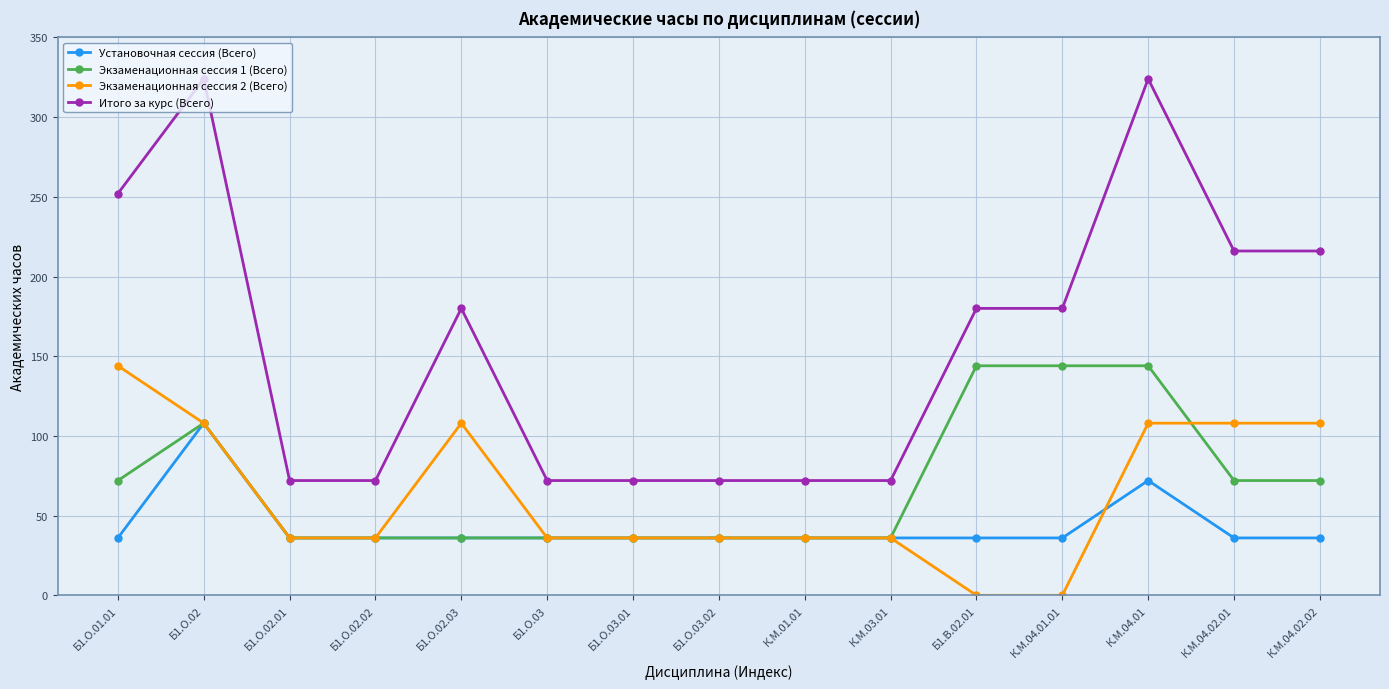

What is the difference between the second highest and minimum values in the Установочная сессия (Всего) series?

36